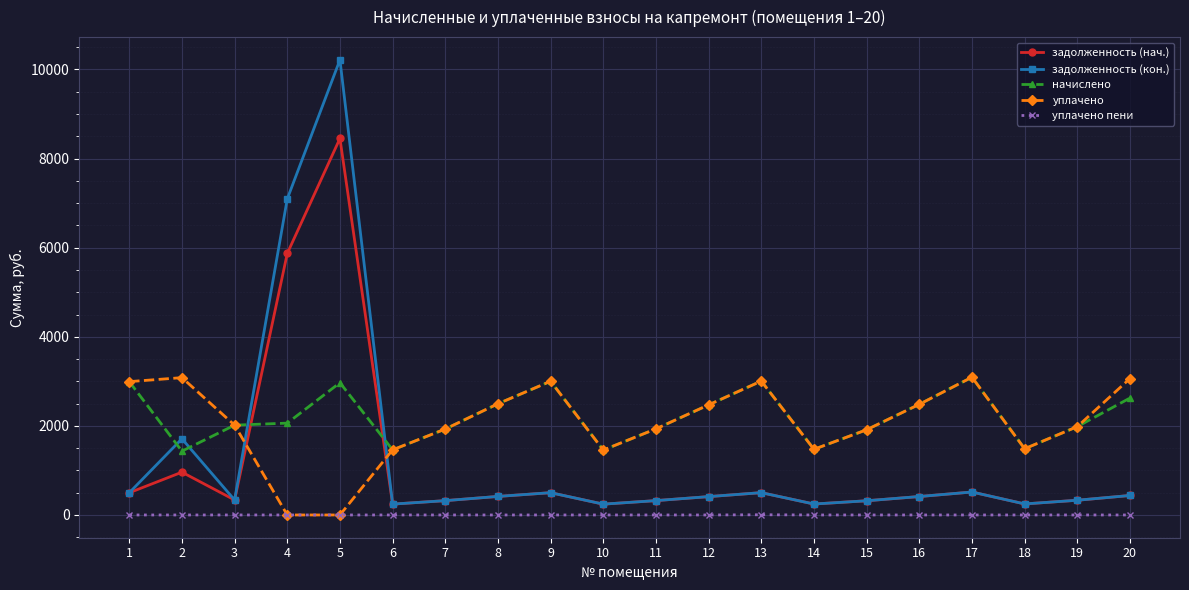

What is the lowest value of the задолженность (нач.) series?

242.9